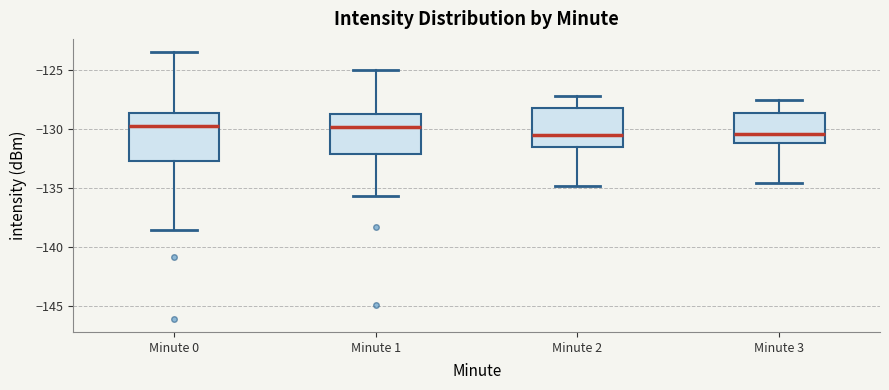

Reading left to right, transcribe this box plot: for each box, give where its median line is, the range the box spans, and where its two whiskers end, as read against the y-axis. The values are not printed on the chart, so give them approximately, as read against the axis.

Minute 0: median -130.0, box -133.0 to -128.5, whiskers -138.5 to -123.5
Minute 1: median -130.0, box -132.0 to -128.5, whiskers -135.5 to -125.0
Minute 2: median -130.5, box -131.5 to -128.0, whiskers -135.0 to -127.0
Minute 3: median -130.5, box -131.0 to -128.5, whiskers -134.5 to -127.5